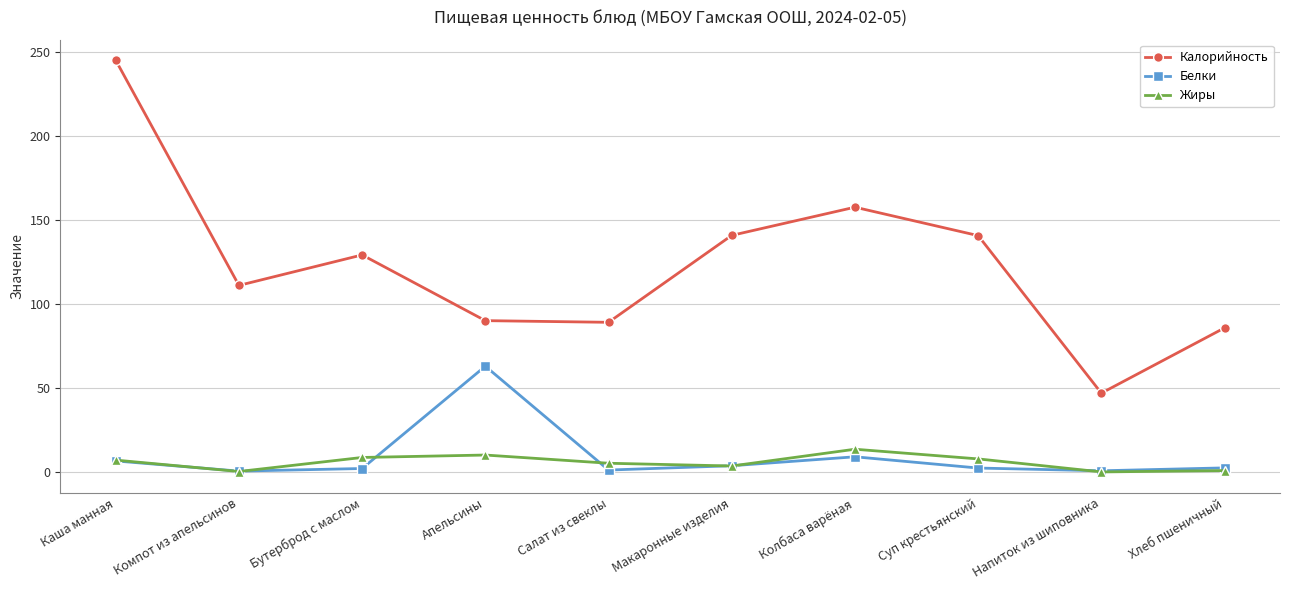

In Калорийность, how many points are lower than both neighbors (excluding endpoints)?

3